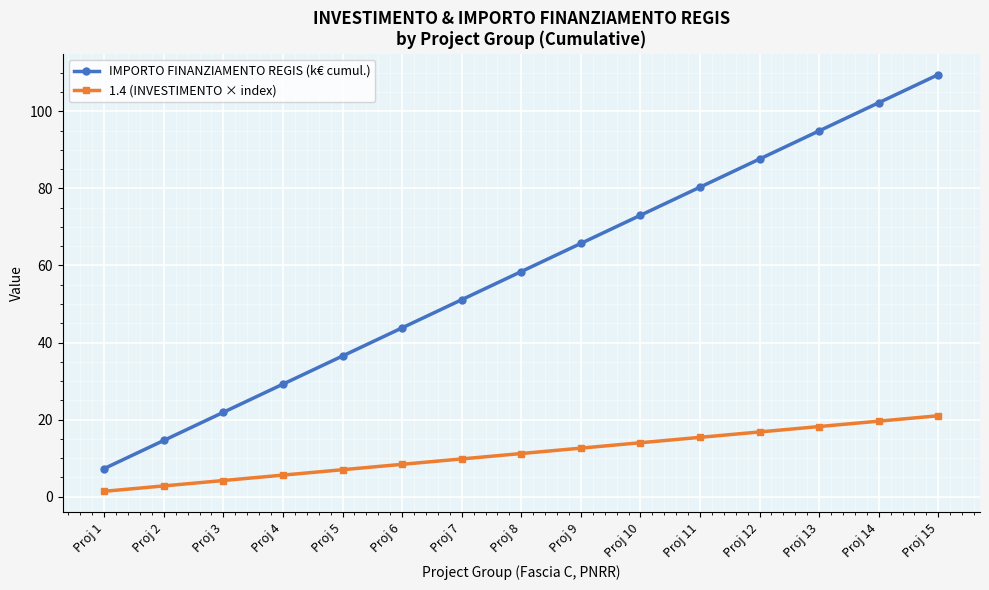

Rank the series by their average value, from highest to lowest.

IMPORTO FINANZIAMENTO REGIS (k€ cumul.), 1.4 (INVESTIMENTO × index)